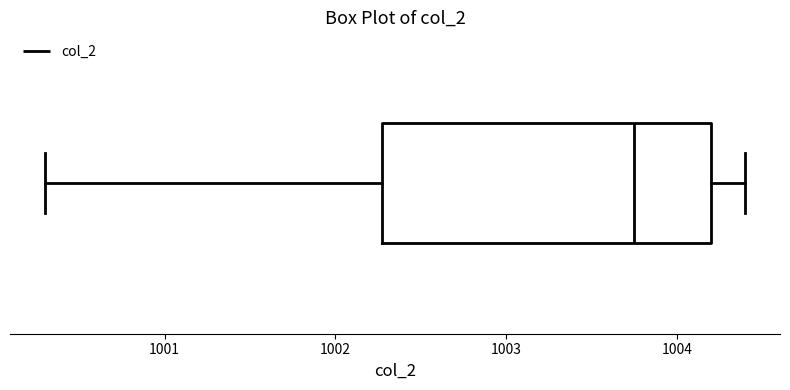

Where is the right edge of the box on the x-axis? The values are not printed on the chart, so give them approximately, as read against the axis.

1004.2